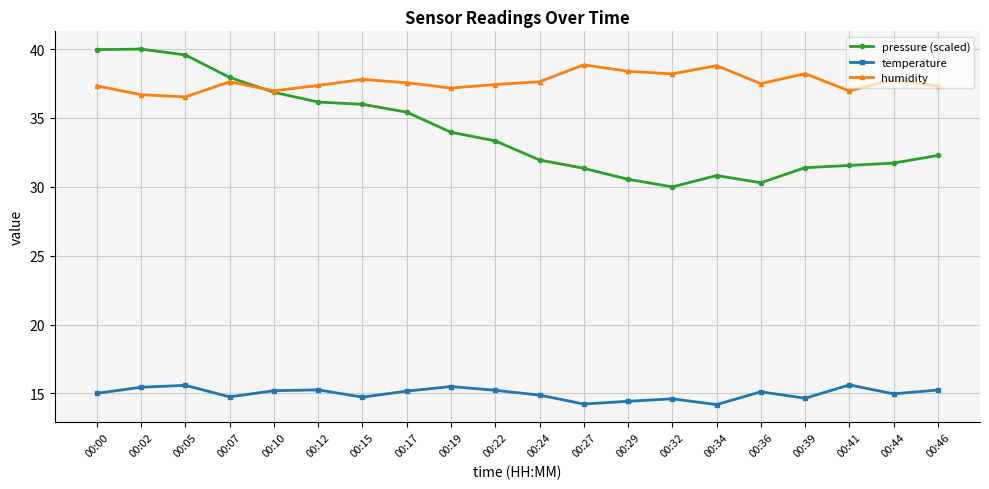

Which series has the largest range (max minus min)?

pressure (scaled)